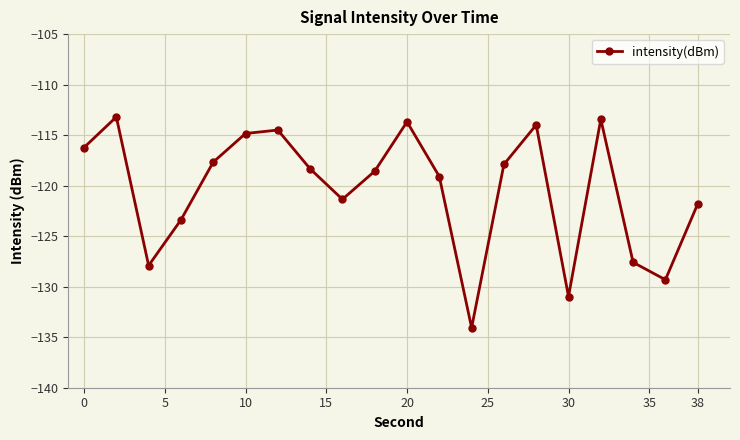

What is the maximum value shown in the chart?

-113.2